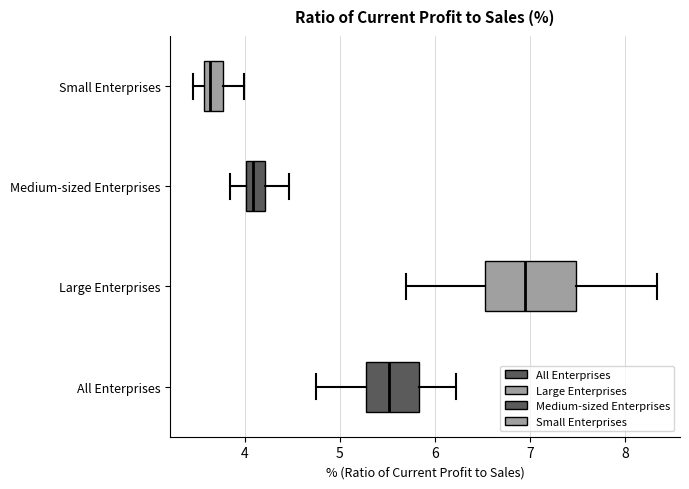

Which box is the widest, from its left edge to its right edge?

Large Enterprises